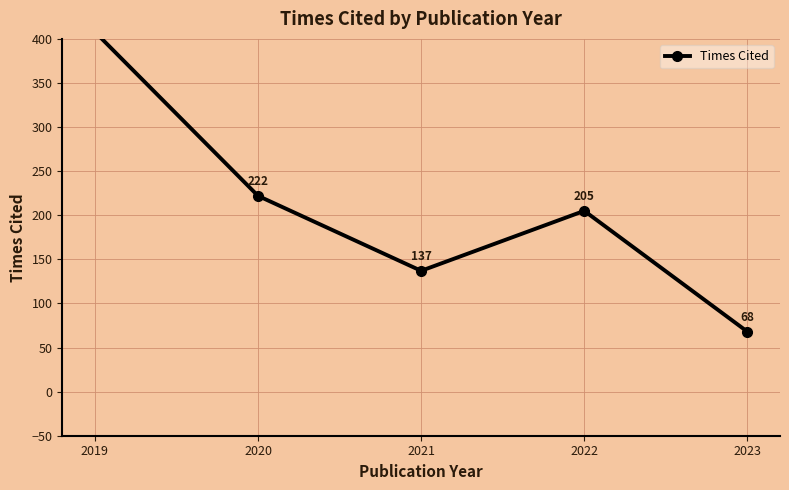

What is the sum of the values at 2020 and 2022?

427